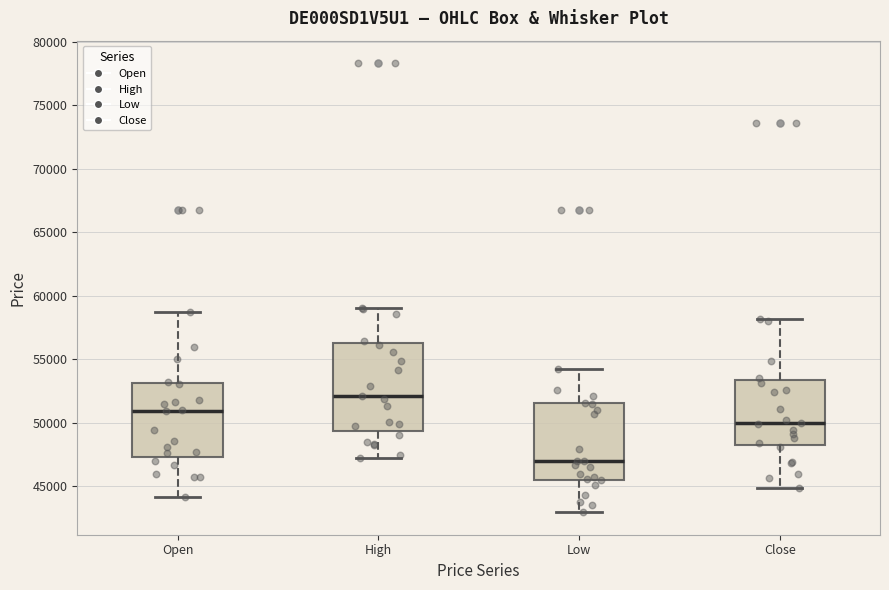

Which box is the tallest, from its lower edge to its upper edge?

High